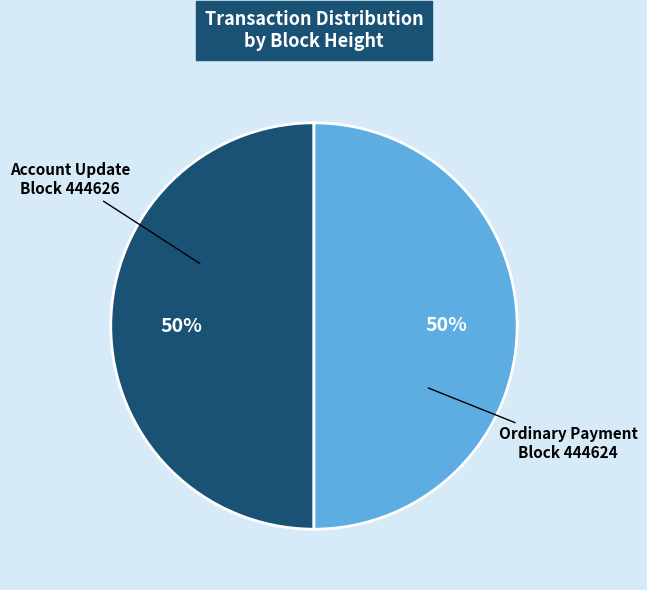

Combined, do Account Update and Ordinary Payment account for over 50%?

Yes